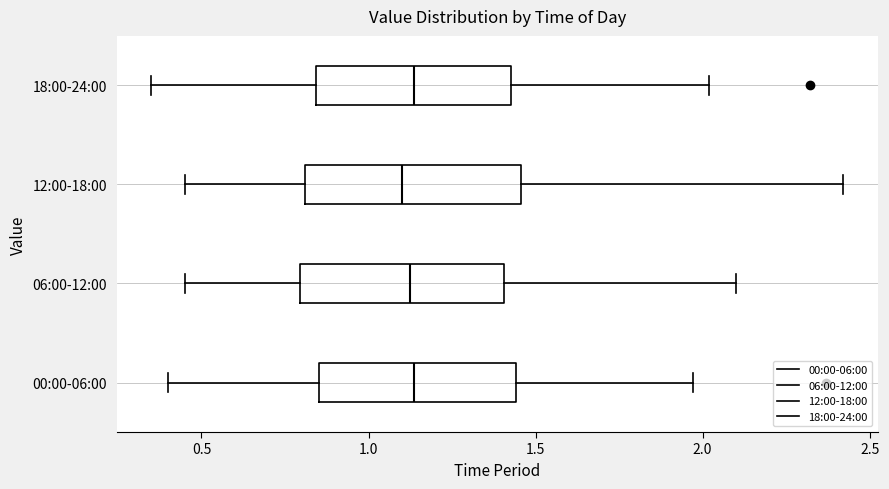

Where does the right whisker of the box for 18:00-24:00 end on the x-axis? The values are not printed on the chart, so give them approximately, as read against the axis.

2.00